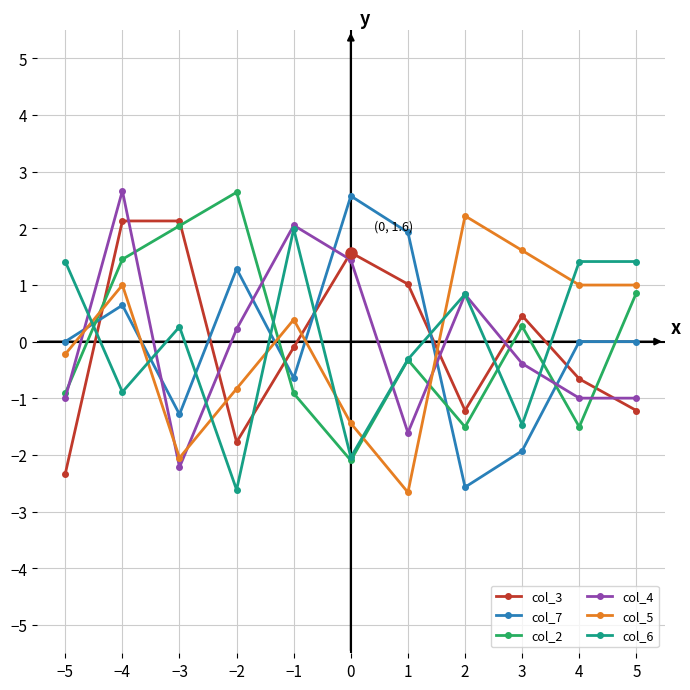

Which series has the widest spread of values?

col_7